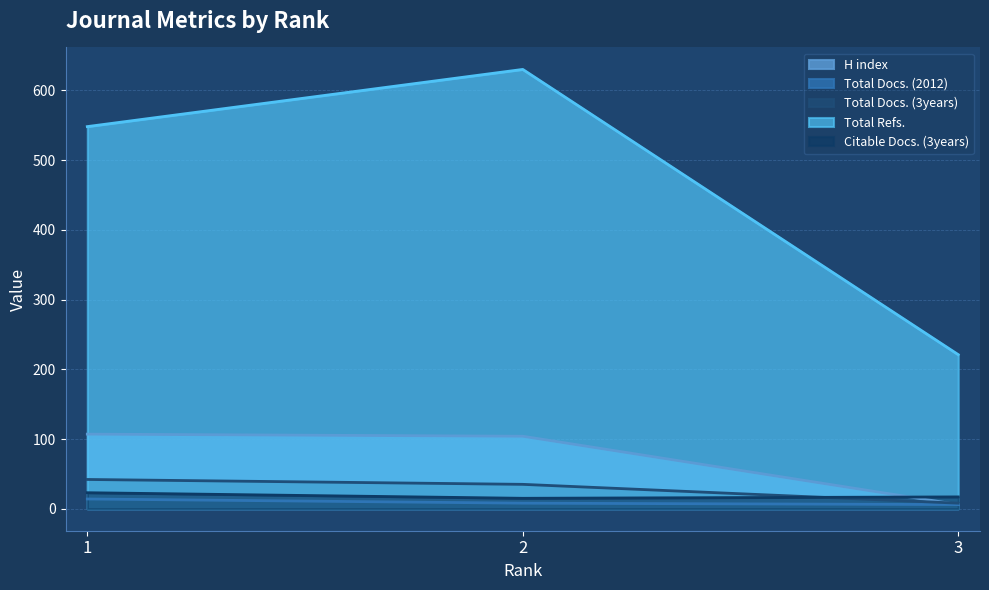

Between 3 and 2, which is larger?

2